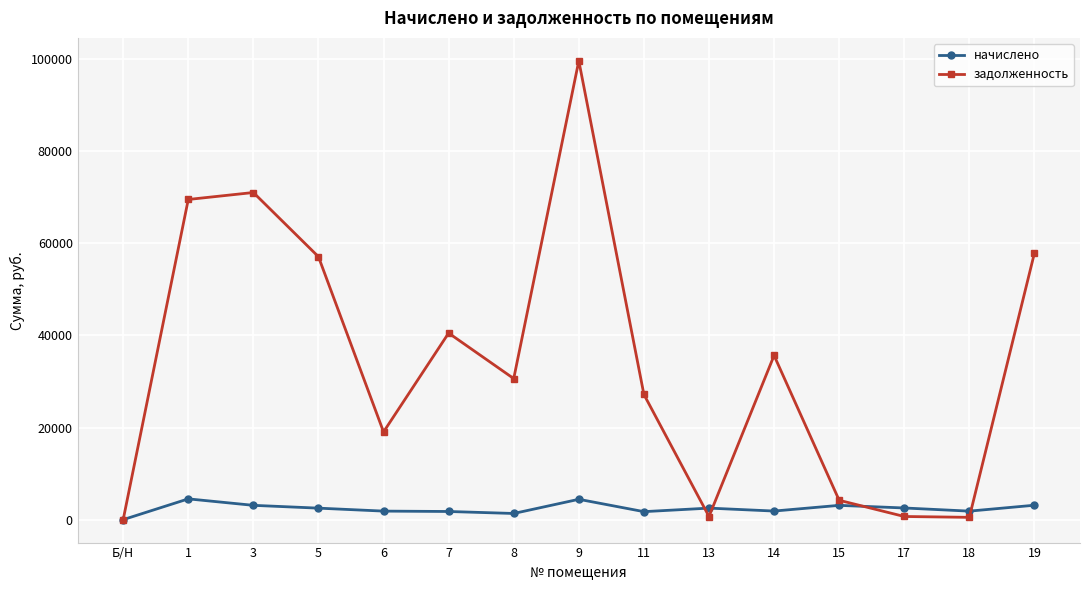

At which category is the sum across all series the highest?

9